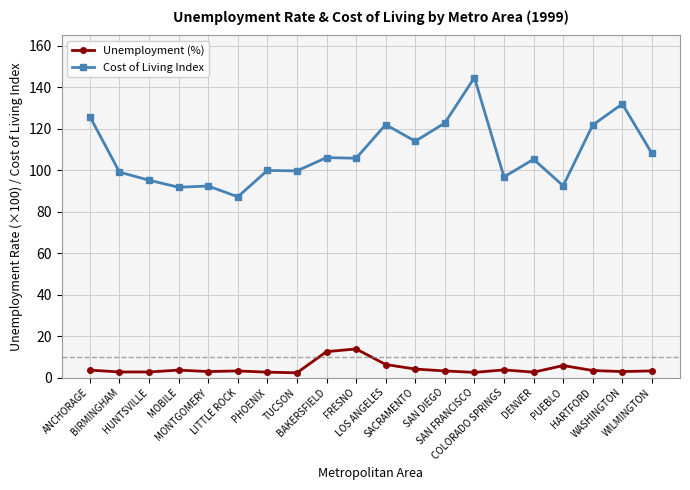

What position from the right is LOS ANGELES?

10